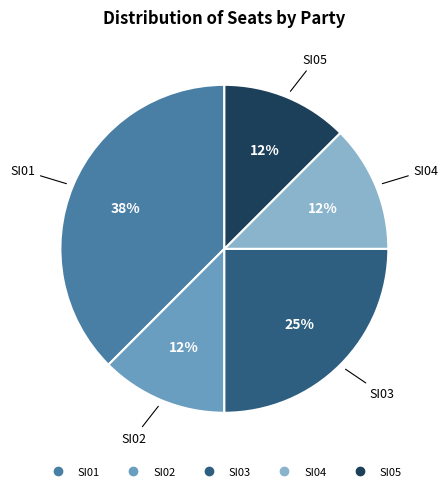

Is SI02 the majority of the pie?

No